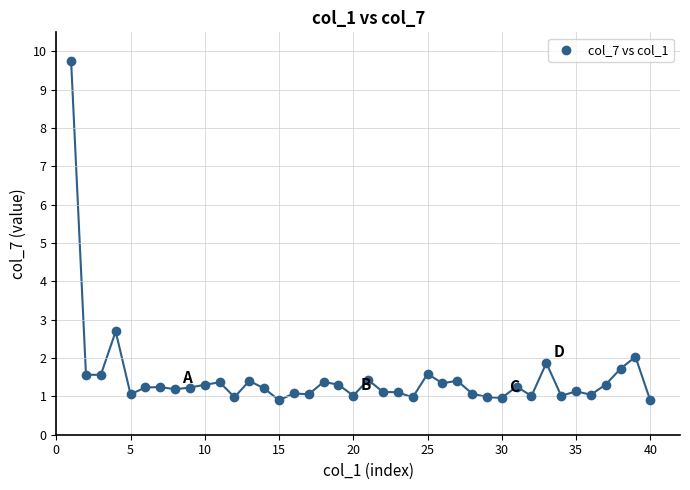

What is the range of X values (max minus min)?

39.0